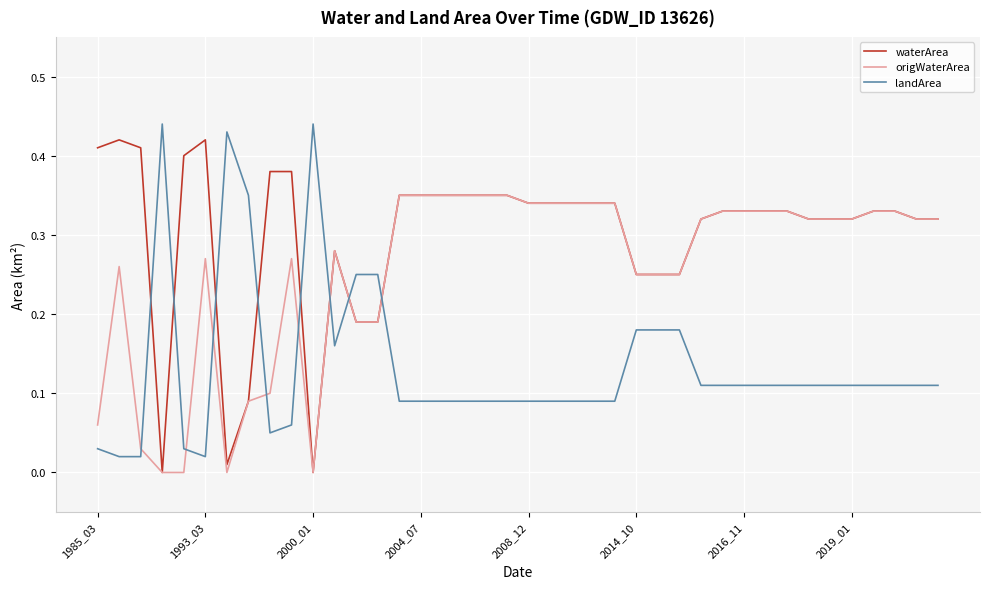

How many times do origWaterArea and landArea cross each other?

8